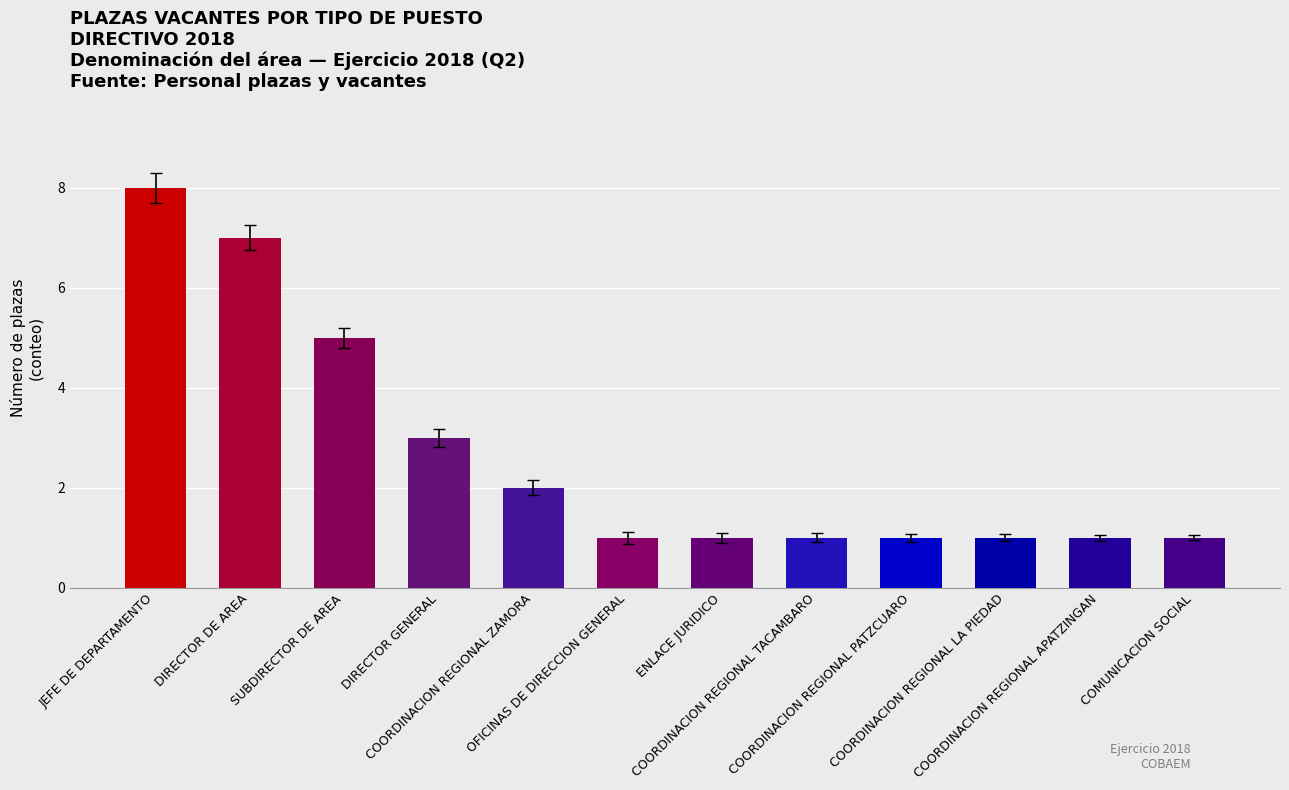

What is the value of the 10th bar from the left?

1